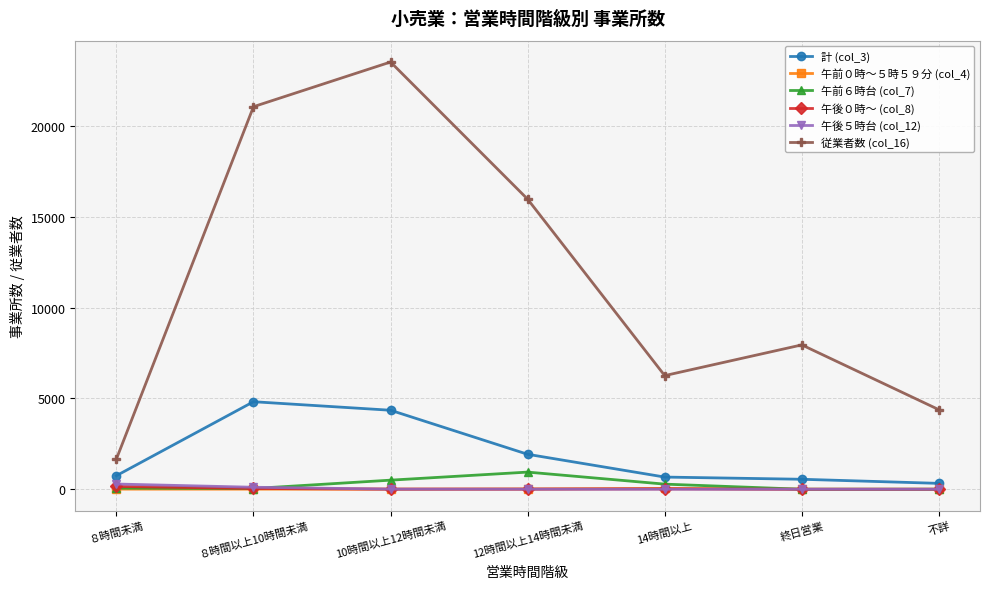

List the labels in order of 従業者数 (col_16) value, largest first.

10時間以上12時間未満, ８時間以上10時間未満, 12時間以上14時間未満, 終日営業, 14時間以上, 不詳, ８時間未満